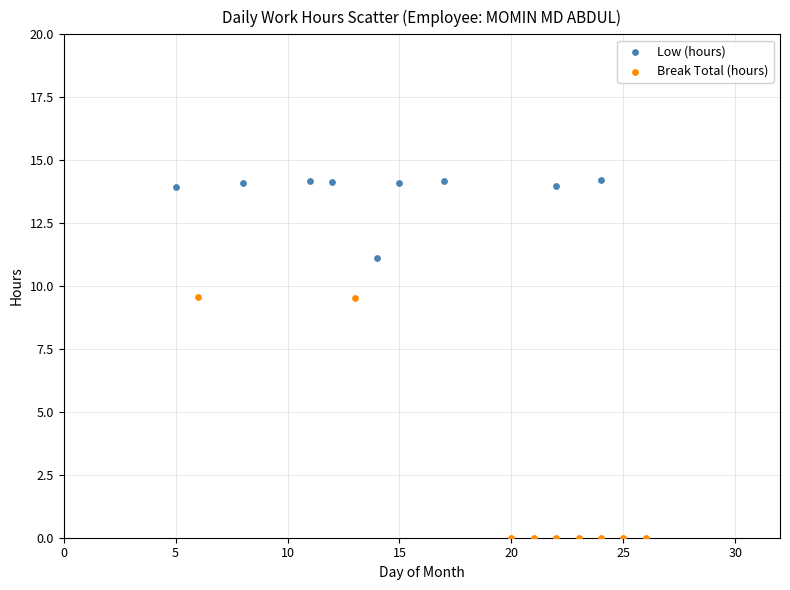

Which series contains the lowest Y value?

Break Total (hours)